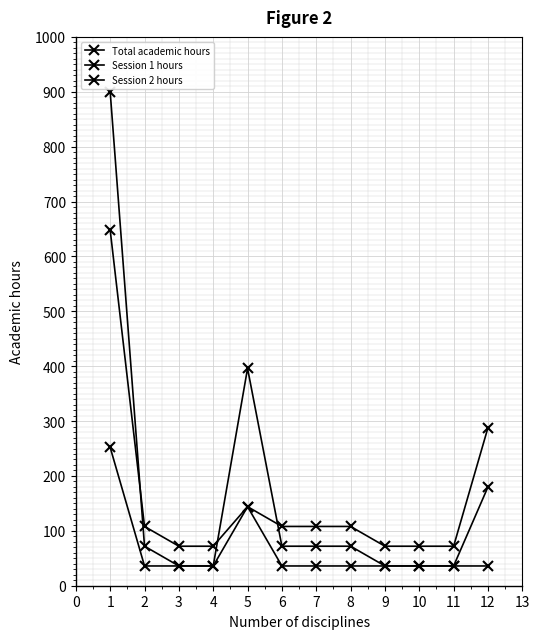

How many lines are shown in the chart?

3